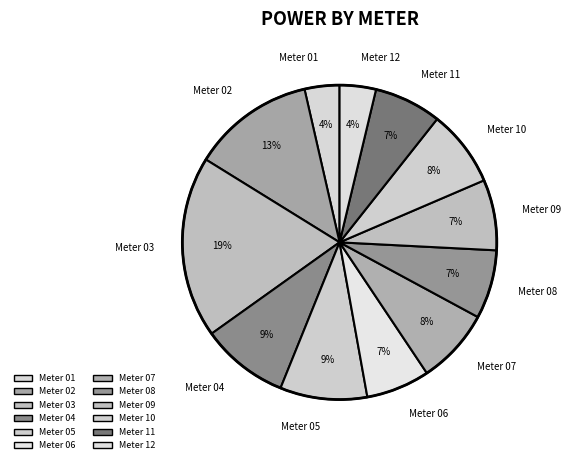

Count the number of slices in the pie.

12